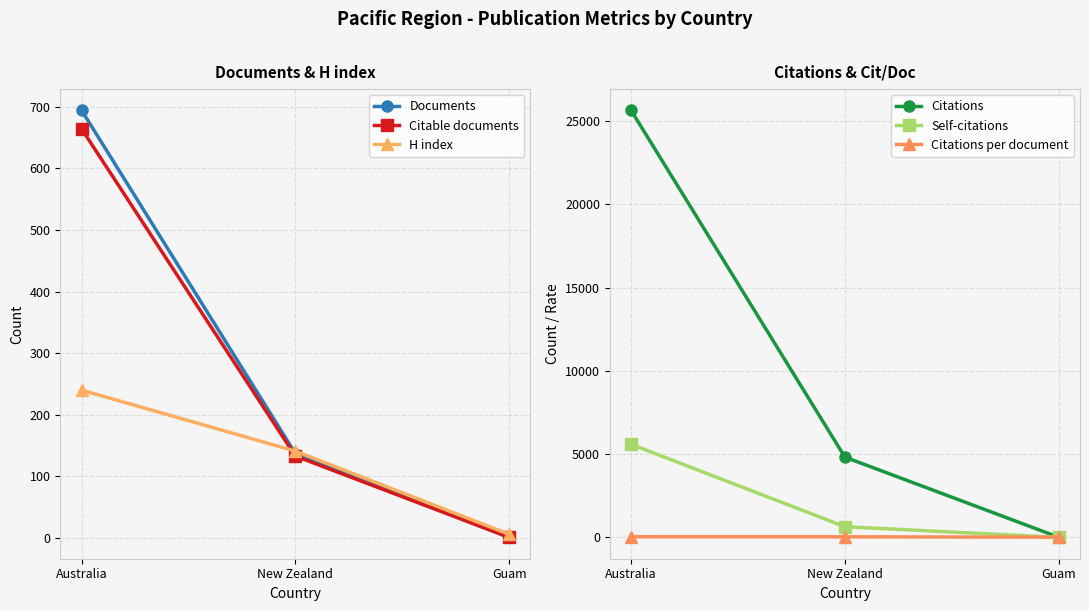

What is the minimum value for Citable documents?

1